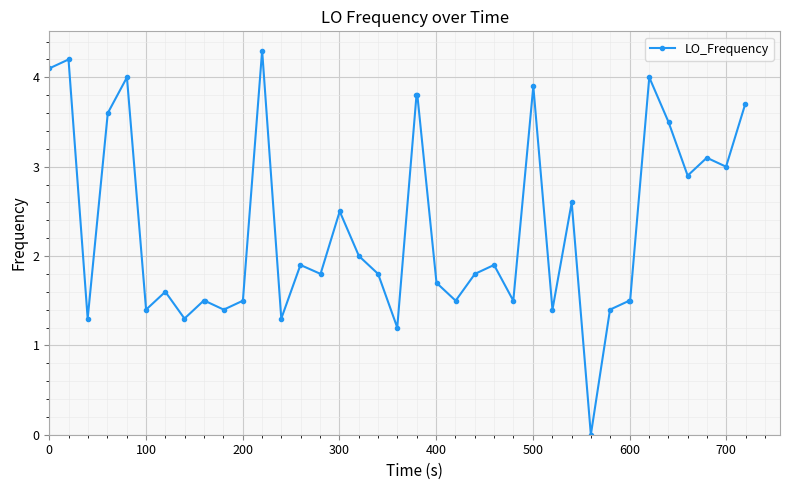

What is the difference between the maximum and second lowest values?

3.1